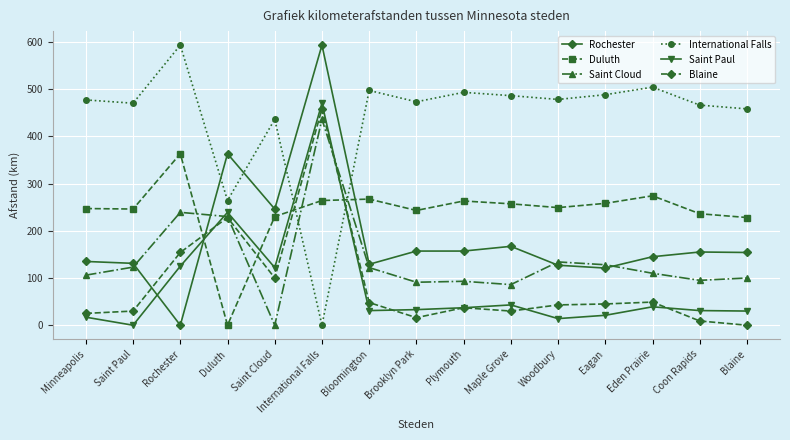

Where is Rochester nearest to the value 296?

Saint Cloud